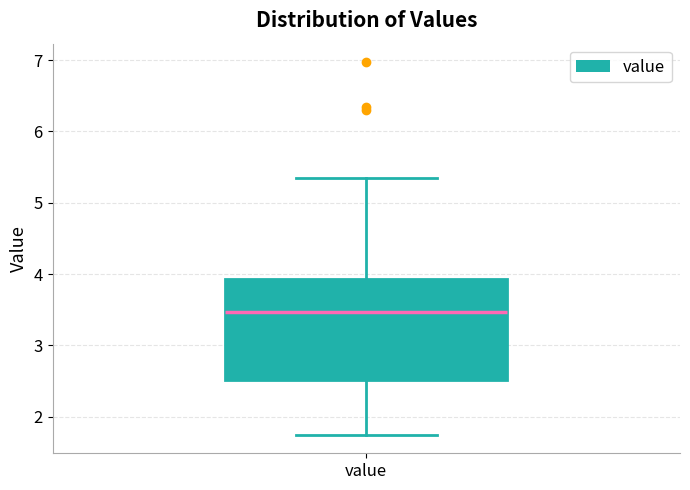

Read this box plot against the y-axis: the position of the median line, the range covered by the box, and the ends of both whiskers. The values are not printed on the chart, so give them approximately, as read against the axis.

median 3.5, box 2.5 to 3.9, whiskers 1.8 to 5.4